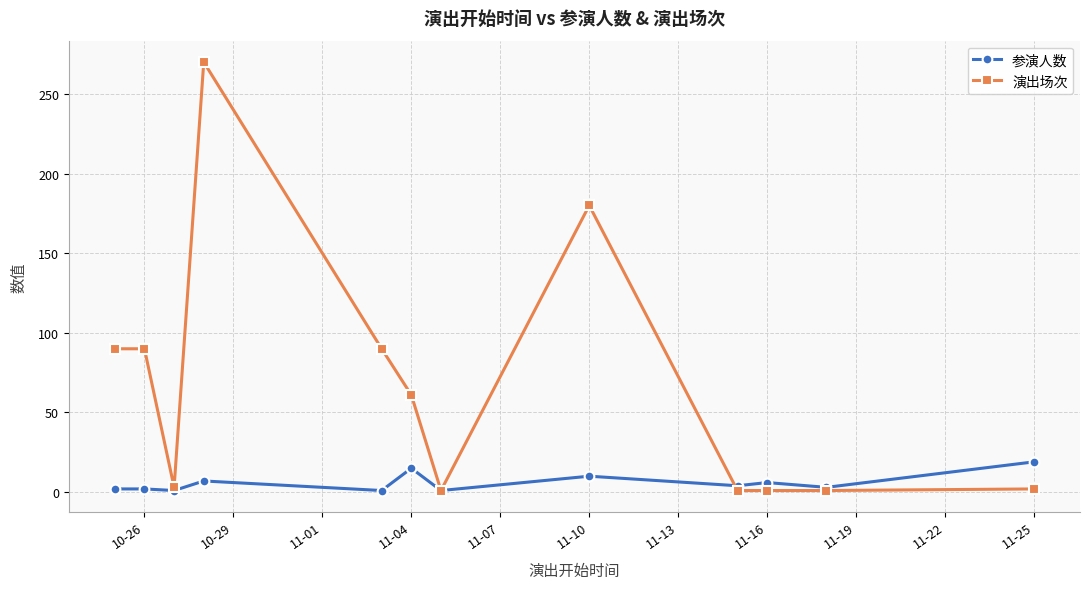

What is the greatest value displayed?

270